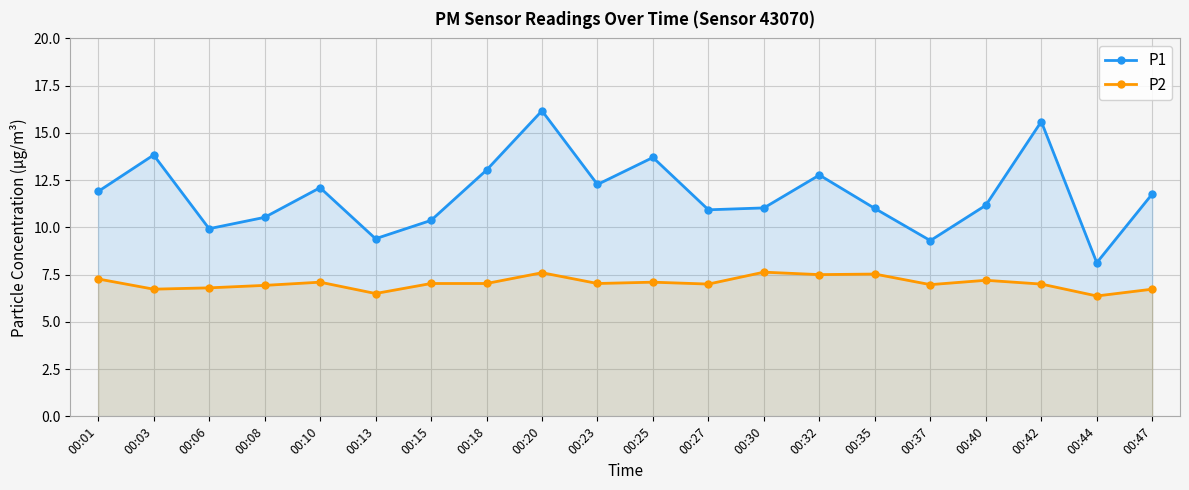

How many lines are shown in the chart?

2